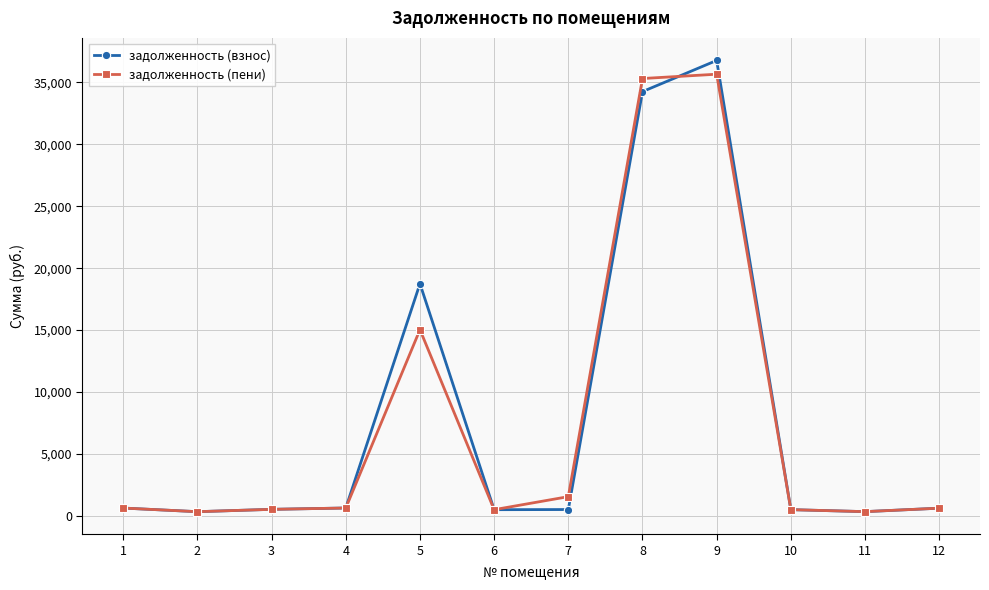

At which category is the sum across all series the highest?

9